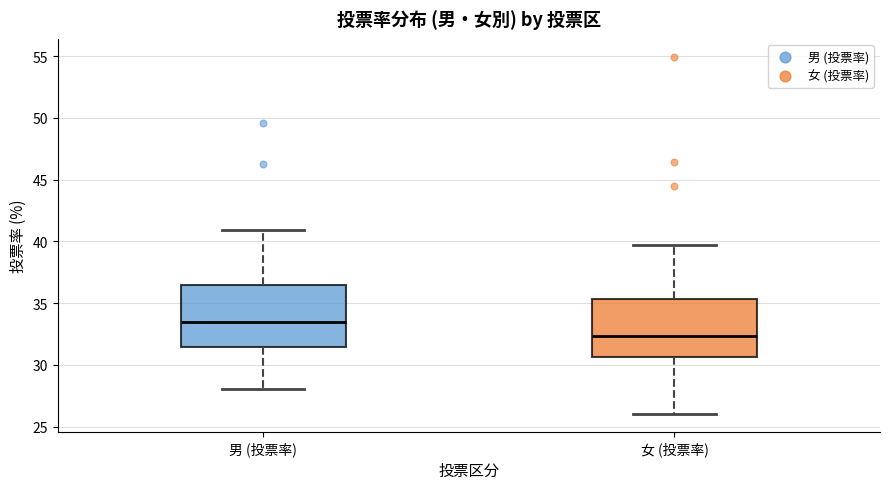

Which box has the highest median line?

男 (投票率)